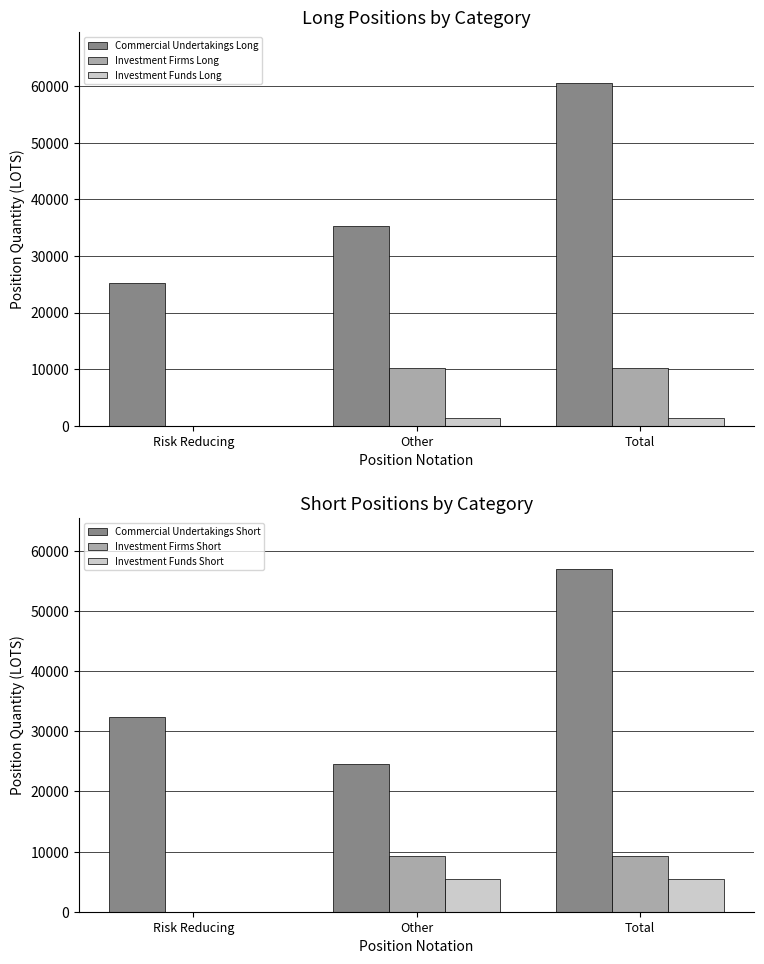

The Investment Firms Short series shows 7.3 at Risk Reducing. True or false?

False